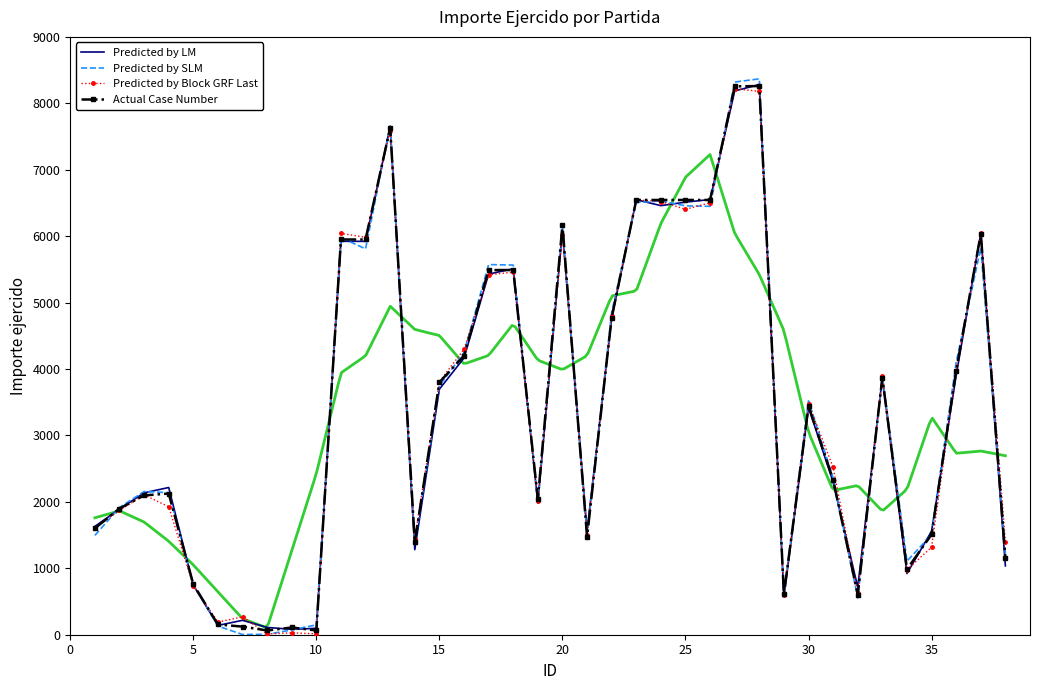

What is the sum of all Predicted by LM values?

130119.4